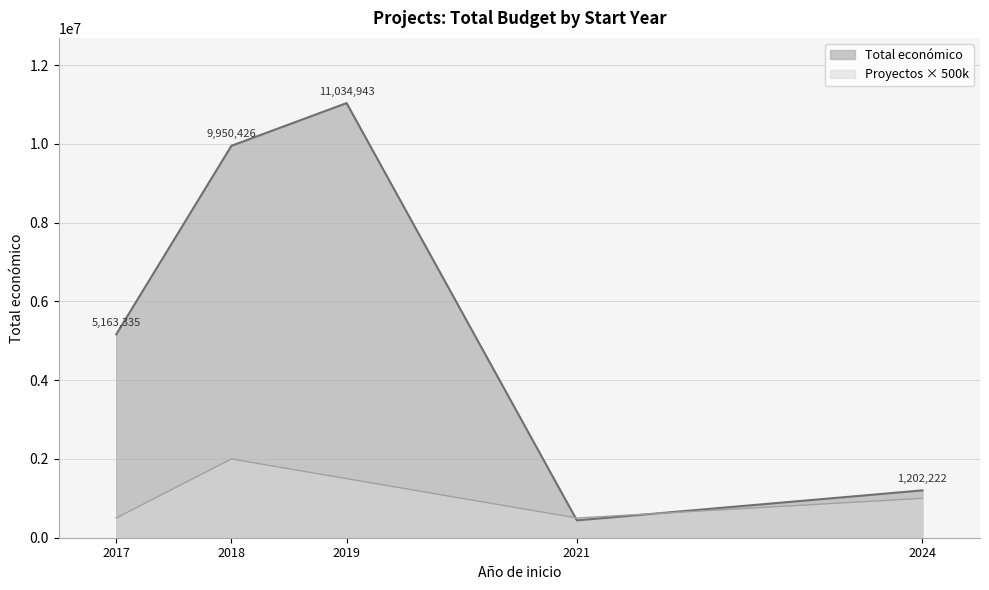

Is the value of Proyectos × 500k at 2018 greater than the value of Total económico at 2021?

Yes